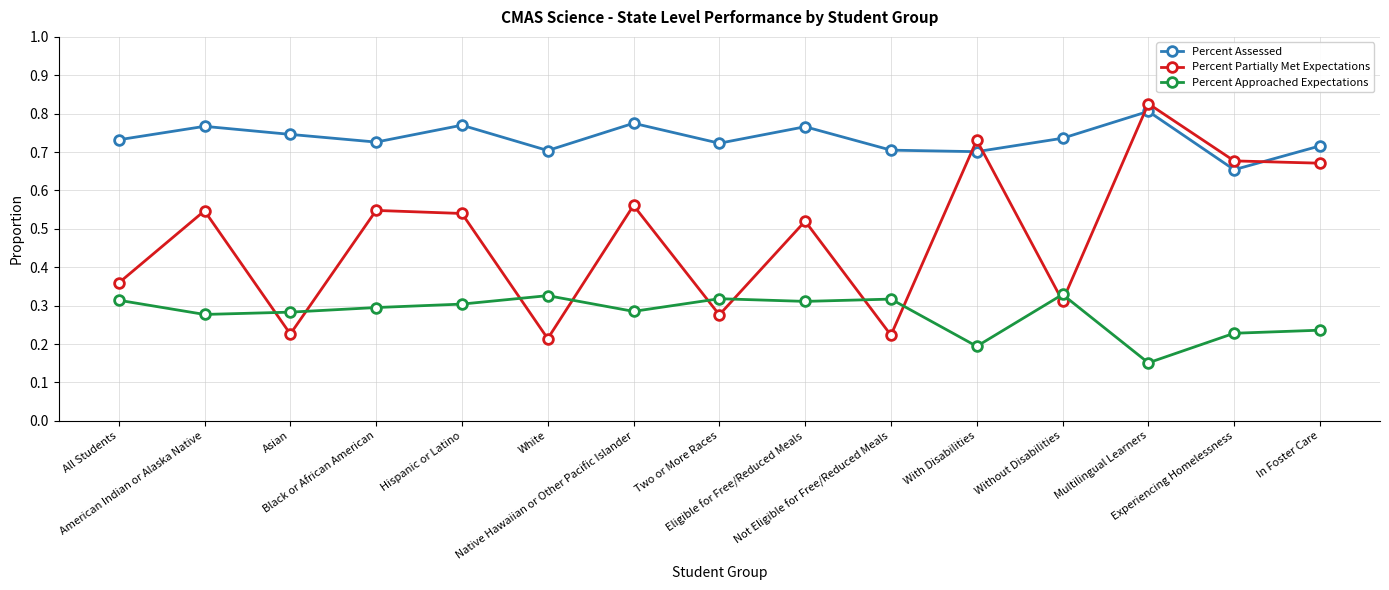

The value of Percent Assessed at Two or More Races is 0.7. True or false?

True